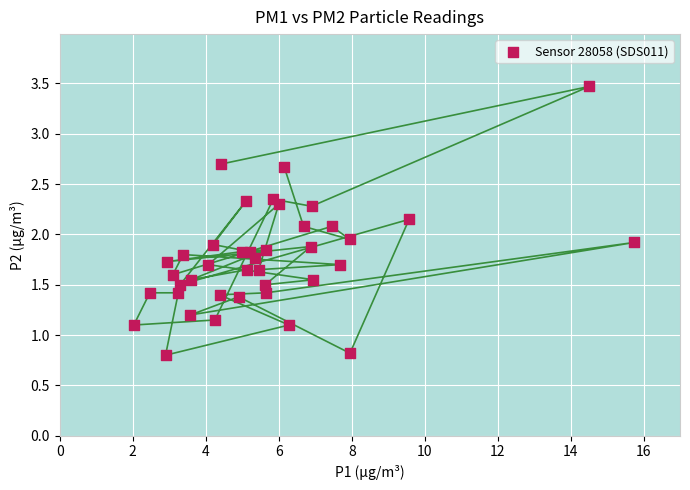

What is the range of Y values (max minus min)?

2.7